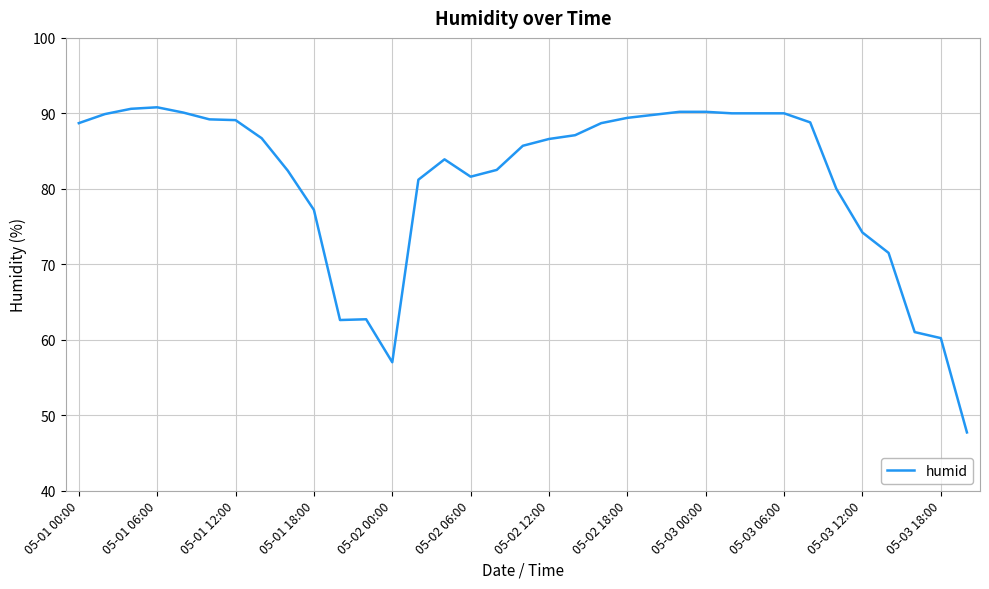

What is the maximum value shown in the chart?

90.8